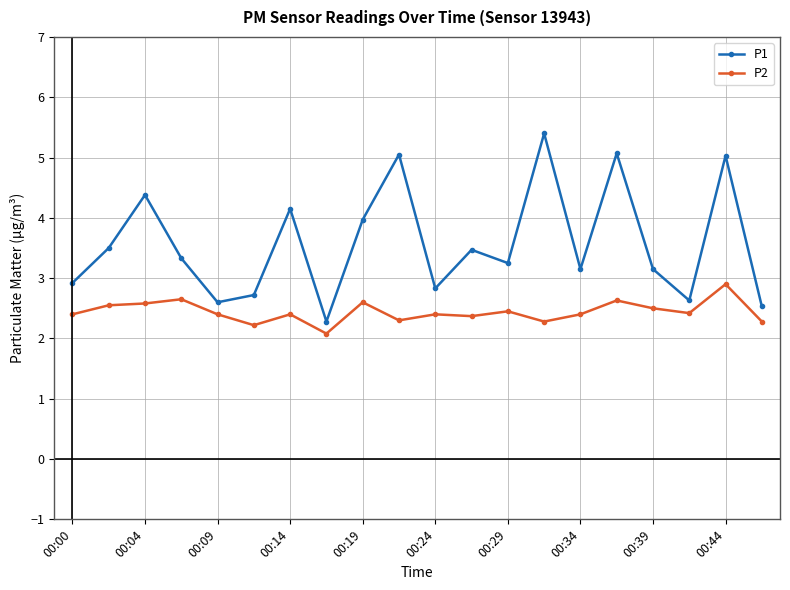

What is the difference between the maximum and minimum values in the P1 series?

3.1